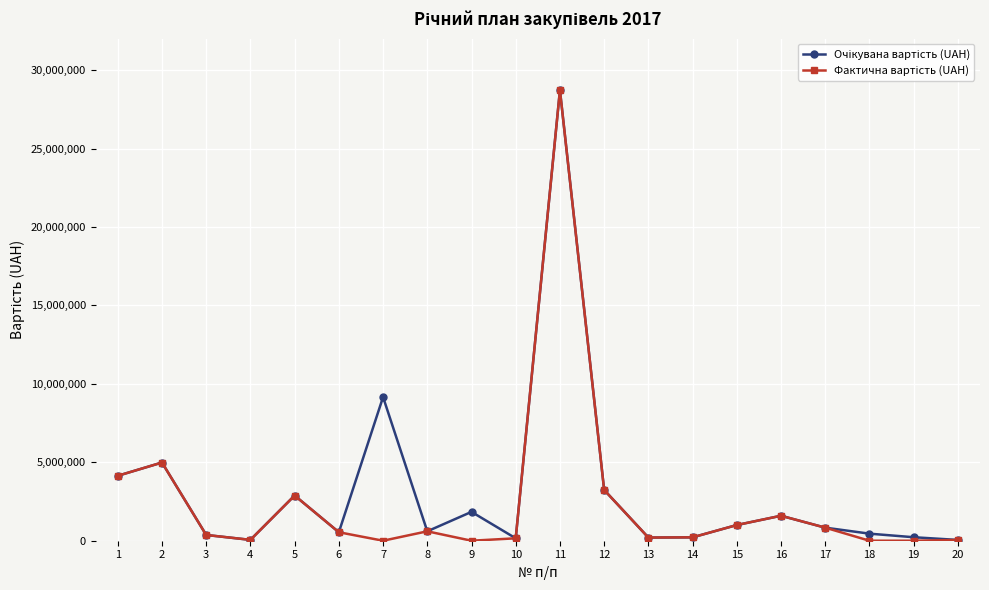

What is the spread (max minus min) of values at 9?

1839178.0